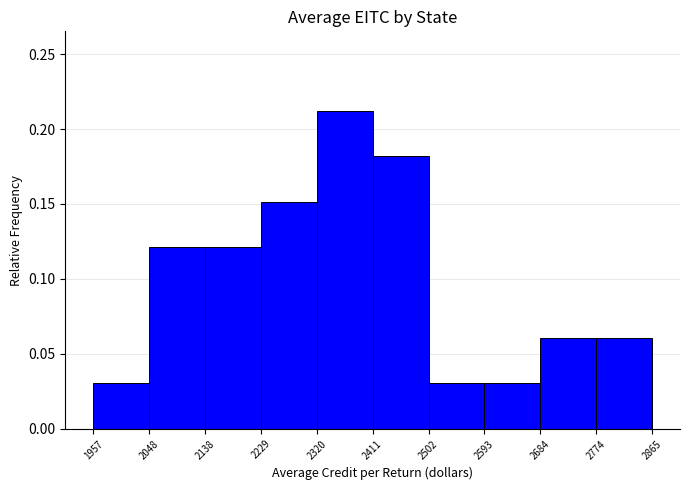

Over which range of the x-axis is the bar tallest?

2320 to 2411